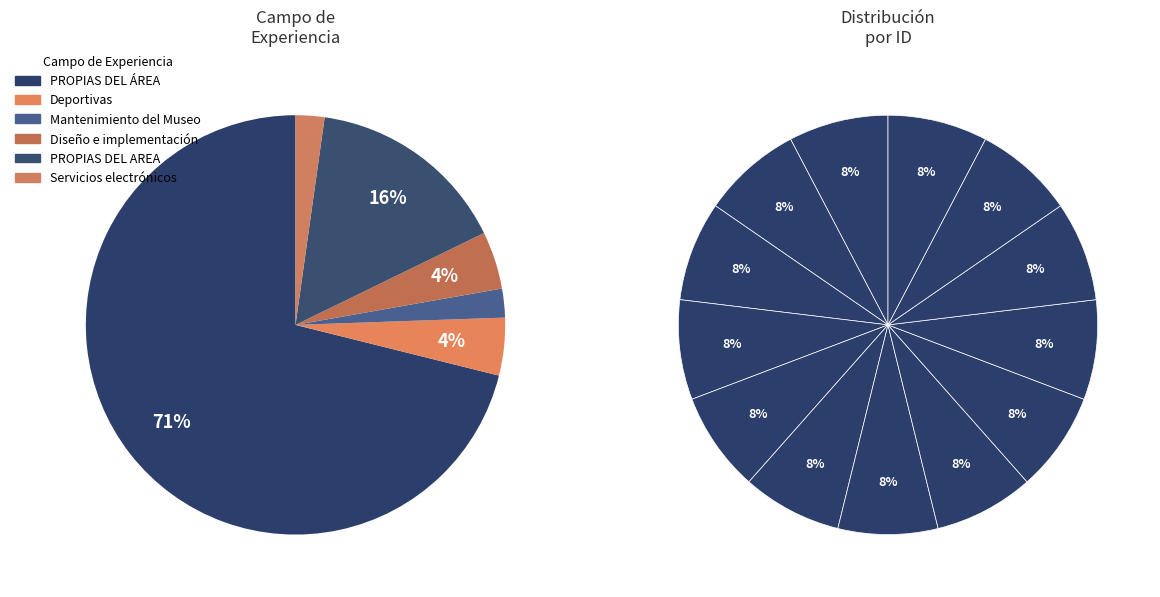

Which has a higher value, Diseño e implementación or PROPIAS DEL ÁREA?

PROPIAS DEL ÁREA